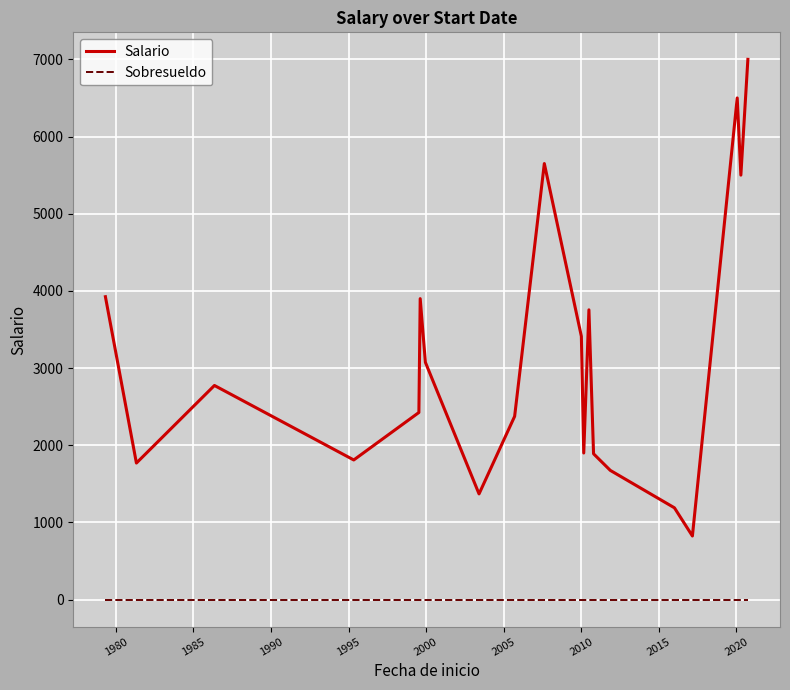

What is the highest value of the Salario series?

7000